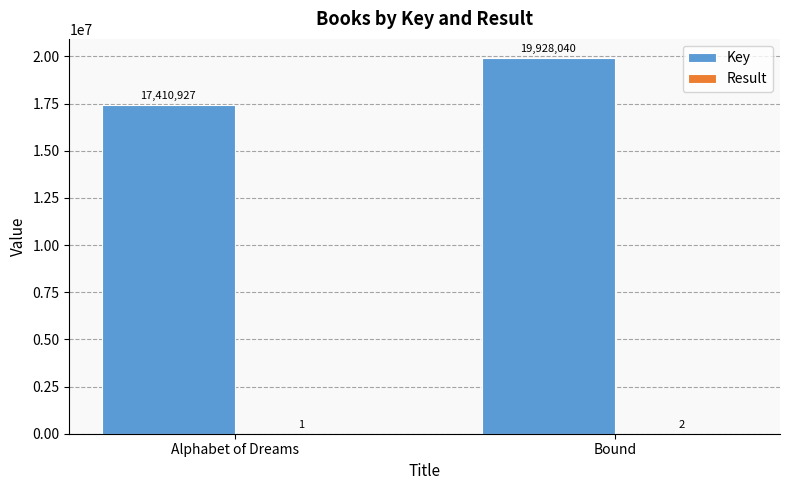

What is the greatest value displayed?

19928040